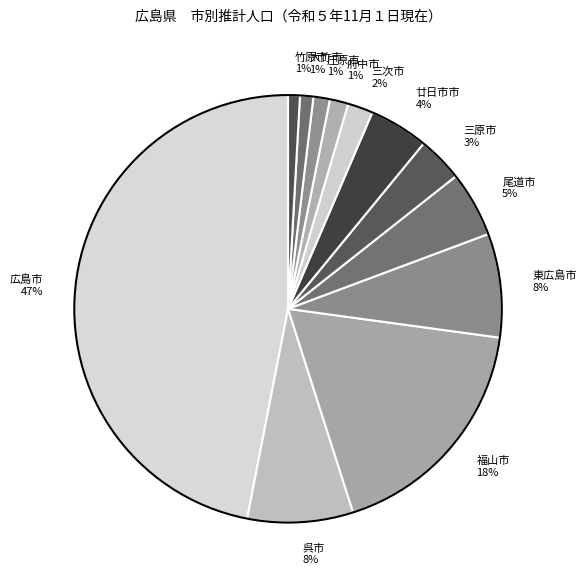

Which has a higher value, 庄原市 1% or 東広島市 8%?

東広島市 8%